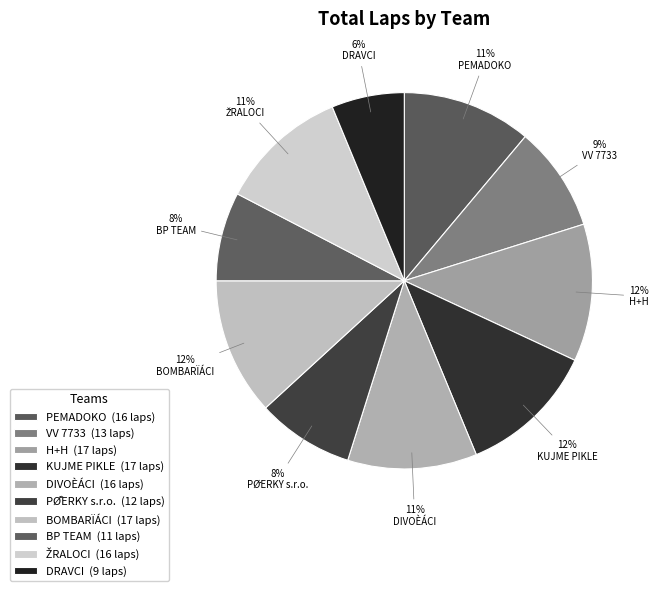

How much of the chart is everything except DIVOÈÁCI?

88.9%